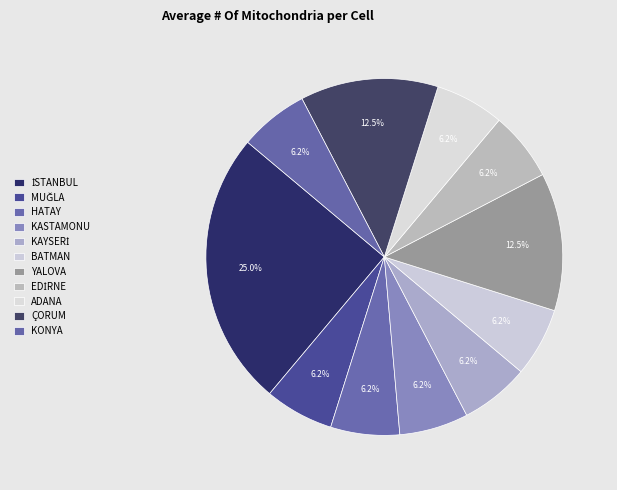

How many slices are in this pie chart?

11